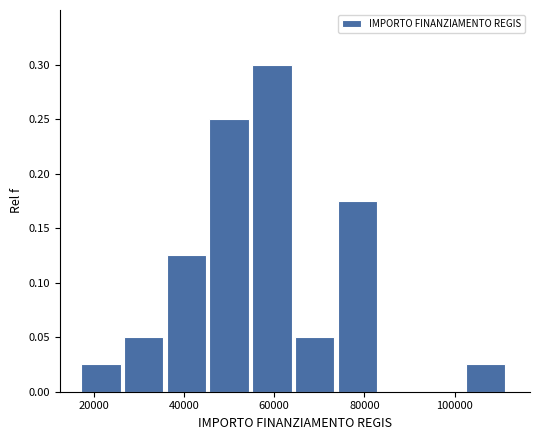

How tall is the bar that spans 102000 to 112000 on the x-axis? Neither the bar edges nor the heights are printed on the chart, so give them approximately, as read against the axes.

0.025